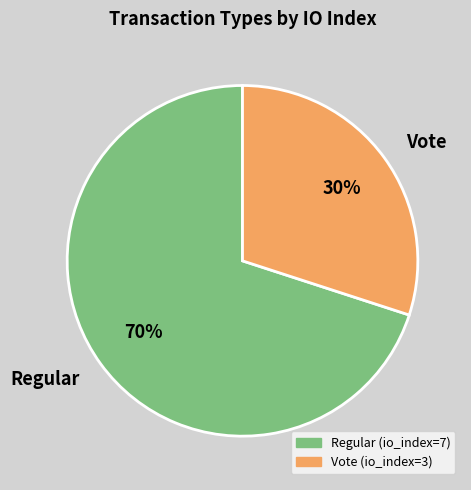

To the nearest percent, what is the difference between the Vote and Regular slice percentages?

40%